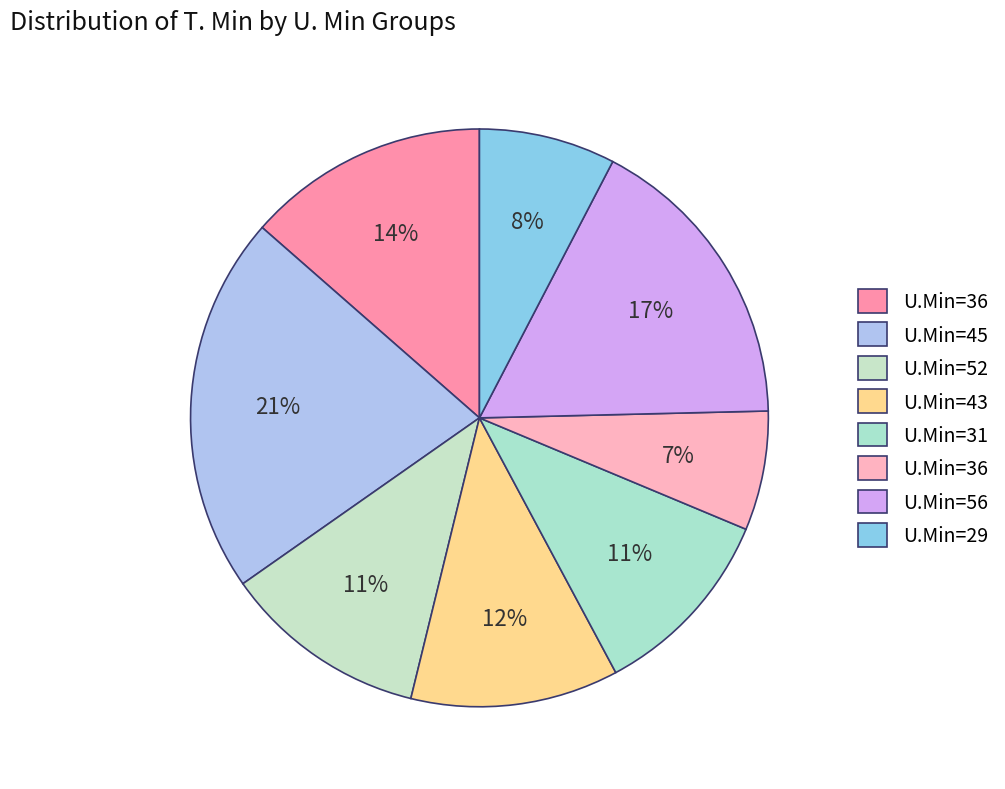

What is the smallest slice in the pie chart?

36